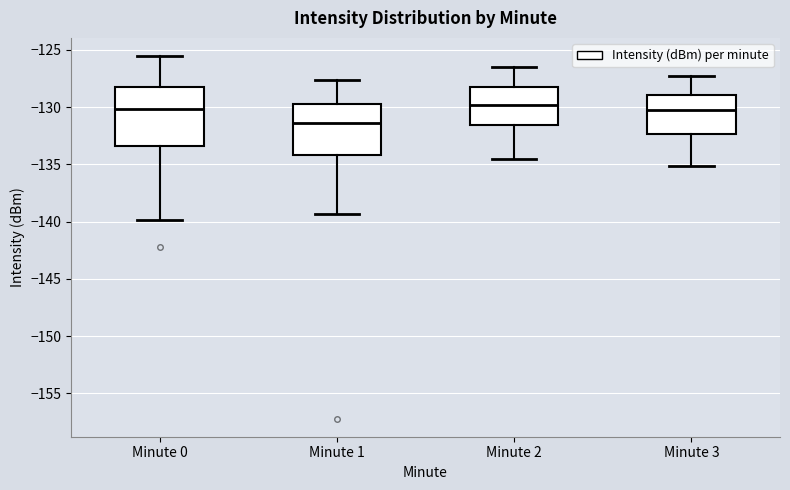

Reading left to right, read every box against the y-axis: the position of its median line, the range the box covers, and the ends of its whiskers. The values are not printed on the chart, so give them approximately, as read against the axis.

Minute 0: median -130.0, box -133.5 to -128.0, whiskers -140.0 to -125.5
Minute 1: median -131.5, box -134.0 to -129.5, whiskers -139.5 to -127.5
Minute 2: median -130.0, box -131.5 to -128.0, whiskers -134.5 to -126.5
Minute 3: median -130.0, box -132.5 to -129.0, whiskers -135.0 to -127.5